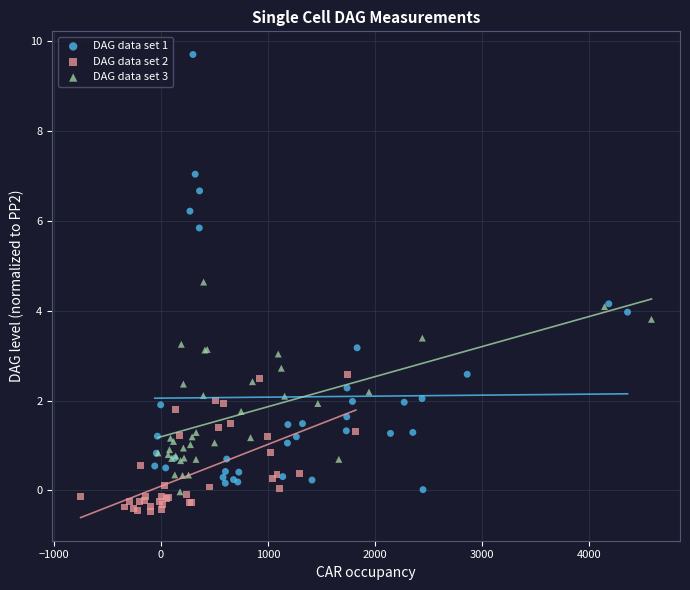

Which series contains the highest Y value?

DAG data set 1